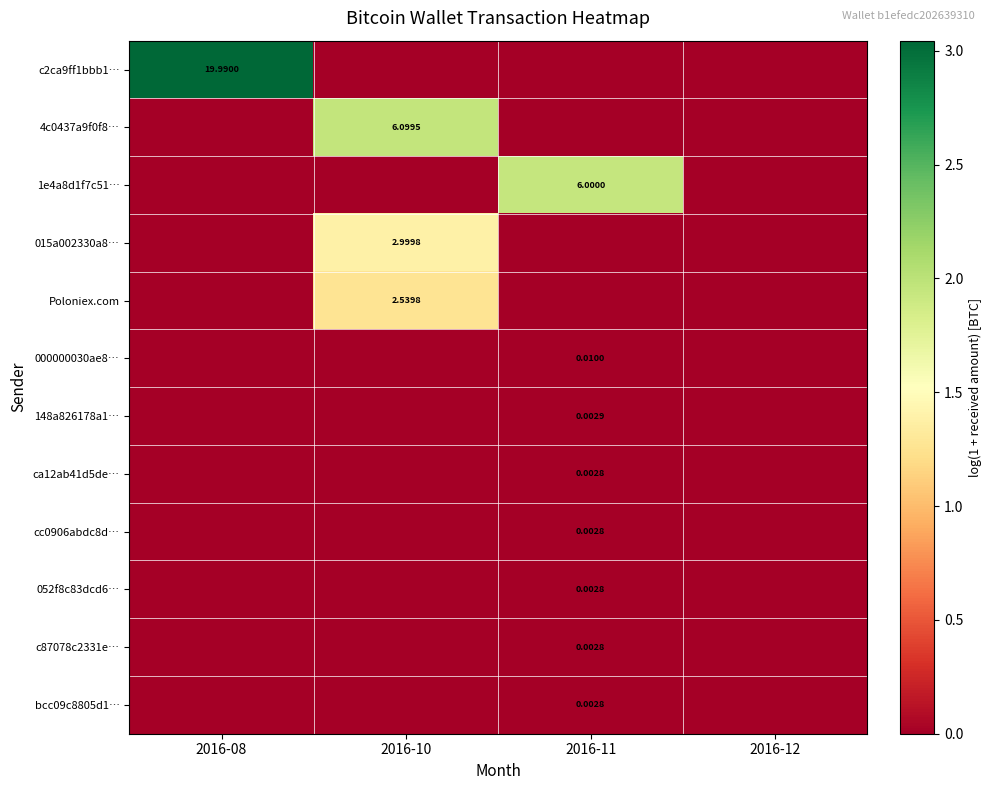

The value of Poloniex.com at 2016-08 is 0.5. True or false?

False